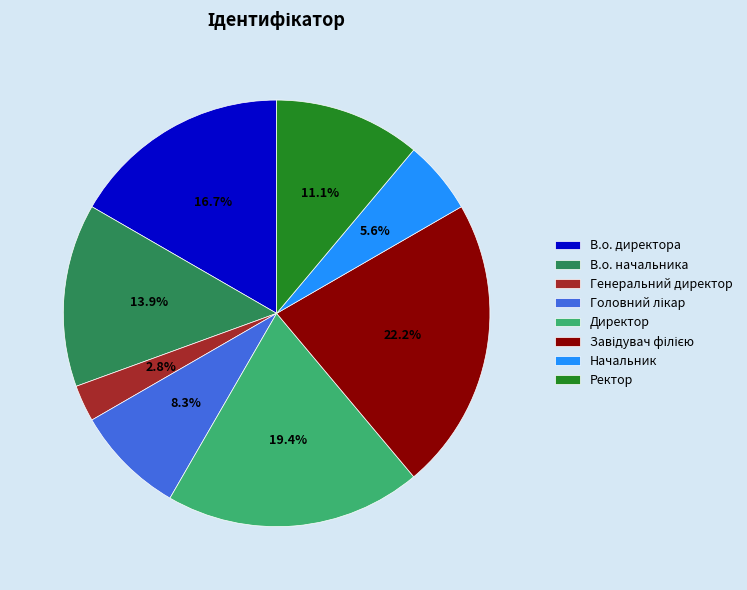

What is the ratio of the value at Начальник to the value at В.о. начальника?

0.4